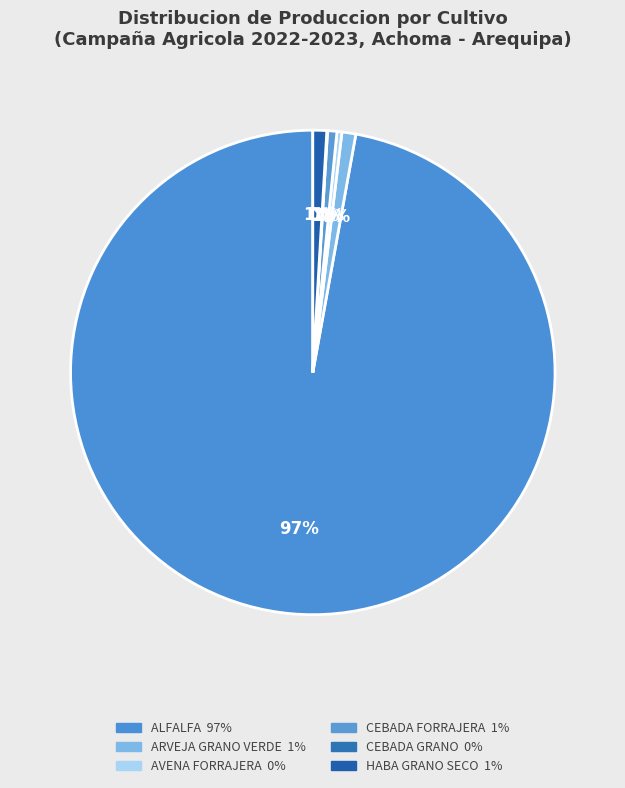

What is the change in value from AVENA FORRAJERA to CEBADA FORRAJERA?

+58.8